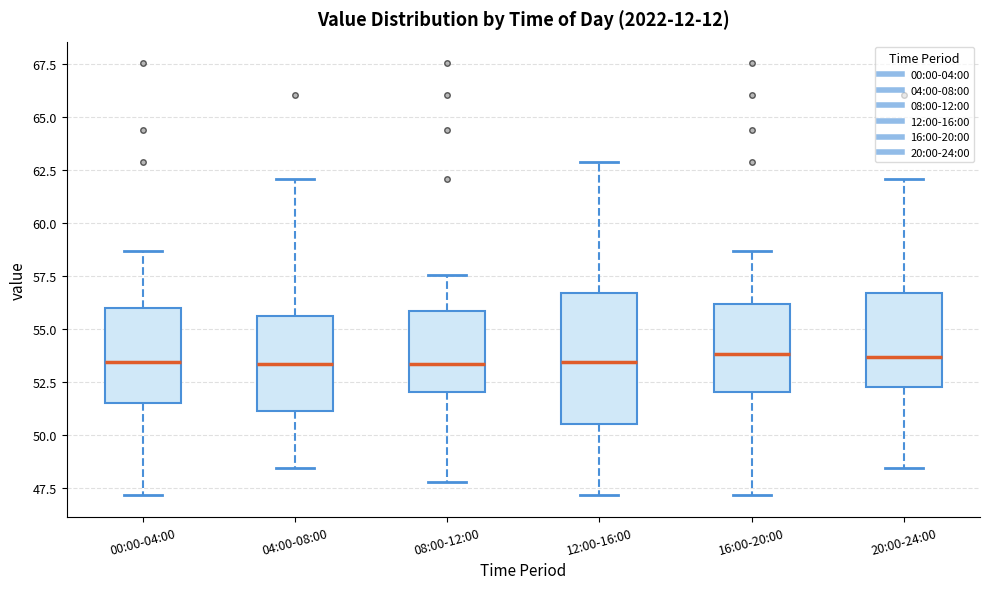

Reading left to right, transcribe this box plot: for each box, give where its median line is, the range the box spans, and where its two whiskers end, as read against the y-axis. The values are not printed on the chart, so give them approximately, as read against the axis.

00:00-04:00: median 53.5, box 51.5 to 56.0, whiskers 47.0 to 58.5
04:00-08:00: median 53.5, box 51.0 to 55.5, whiskers 48.5 to 62.0
08:00-12:00: median 53.5, box 52.0 to 56.0, whiskers 48.0 to 57.5
12:00-16:00: median 53.5, box 50.5 to 56.5, whiskers 47.0 to 63.0
16:00-20:00: median 54.0, box 52.0 to 56.0, whiskers 47.0 to 58.5
20:00-24:00: median 53.5, box 52.5 to 56.5, whiskers 48.5 to 62.0